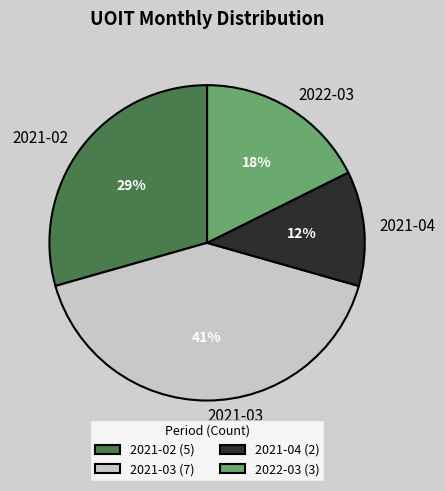

To the nearest percent, what is the combined percentage of 2021-03 and 2021-04?

53%